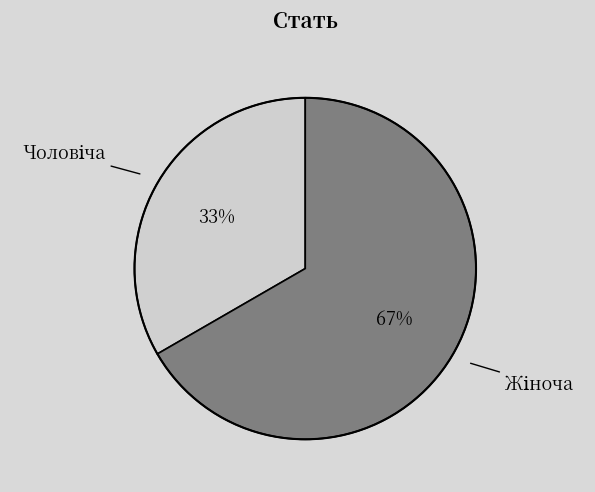

To the nearest percent, what is the average slice percentage?

50%